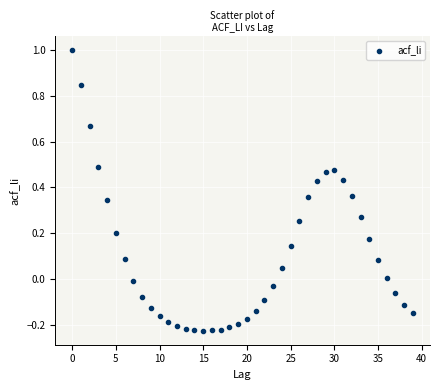

What is the range of Y values (max minus min)?

1.2